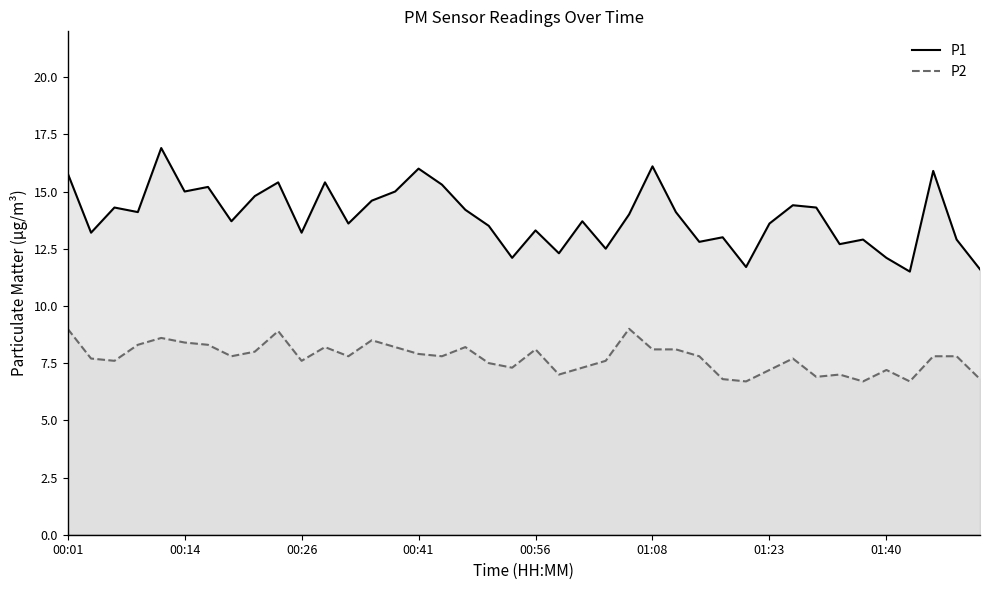

True or false: P2 and P1 cross at least once.

False